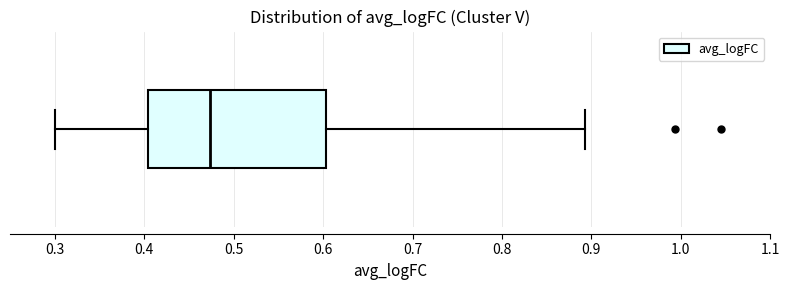

Transcribe this box plot: give where the median line is, the range the box spans, and where the two whiskers end, as read against the x-axis. The values are not printed on the chart, so give them approximately, as read against the axis.

median 0.47, box 0.40 to 0.60, whiskers 0.30 to 0.89